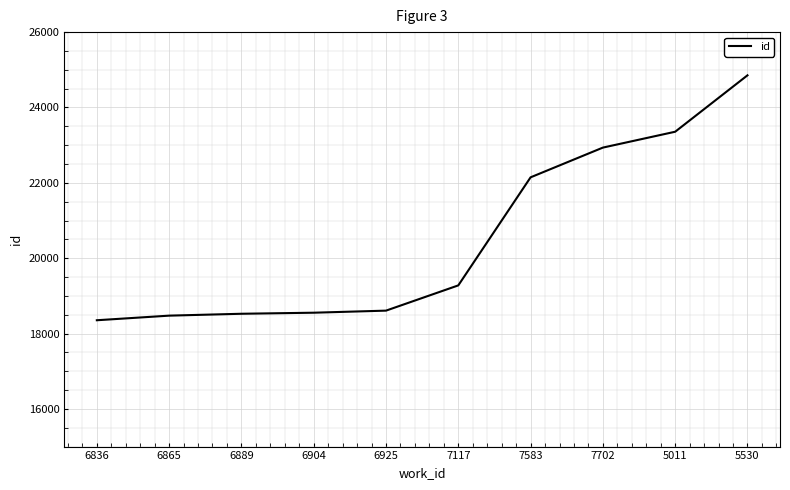

Between 7583 and 7117, which is larger?

7583